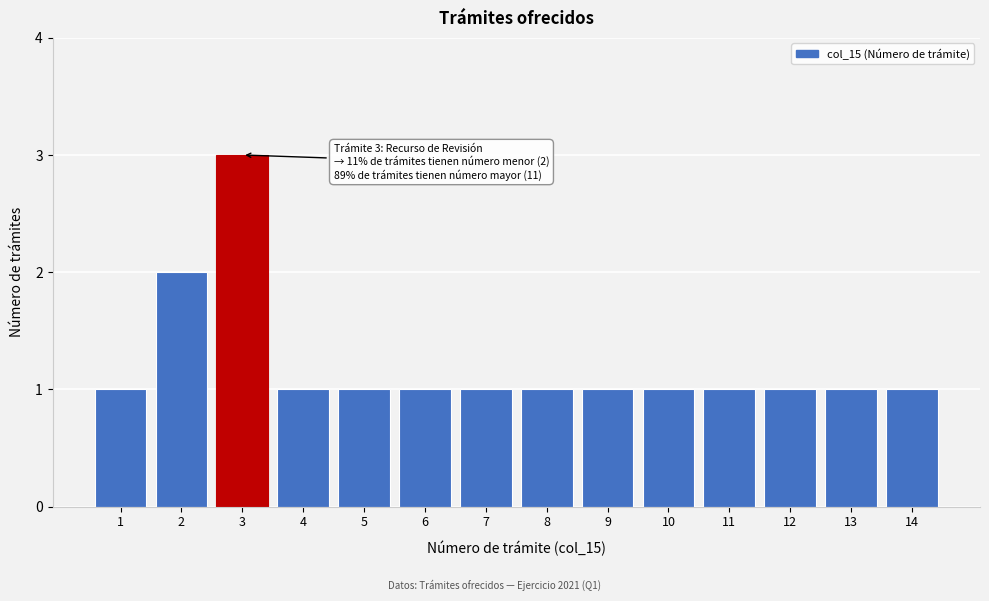

Reading left to right, list all the values displayed in this chart.

1	2	3	1	1	1	1	1	1	1	1	1	1	1